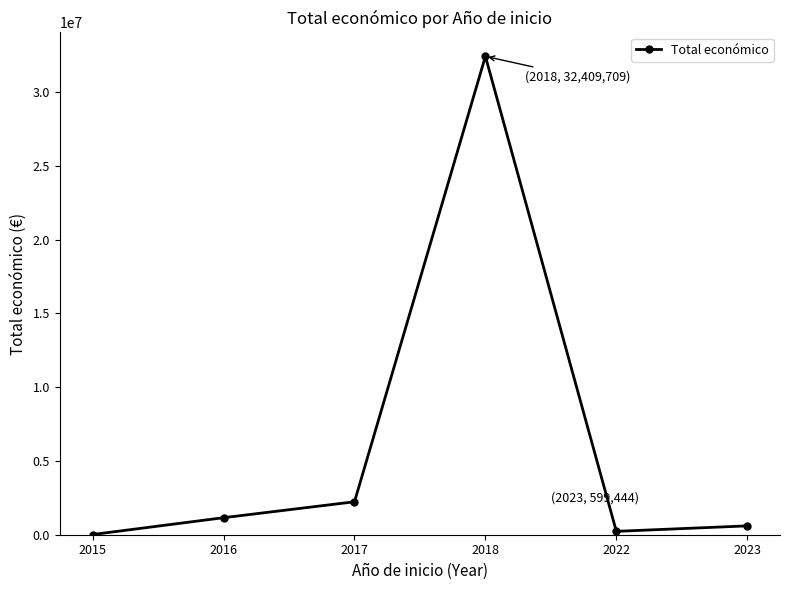

Which has a higher value, 2023 or 2016?

2016